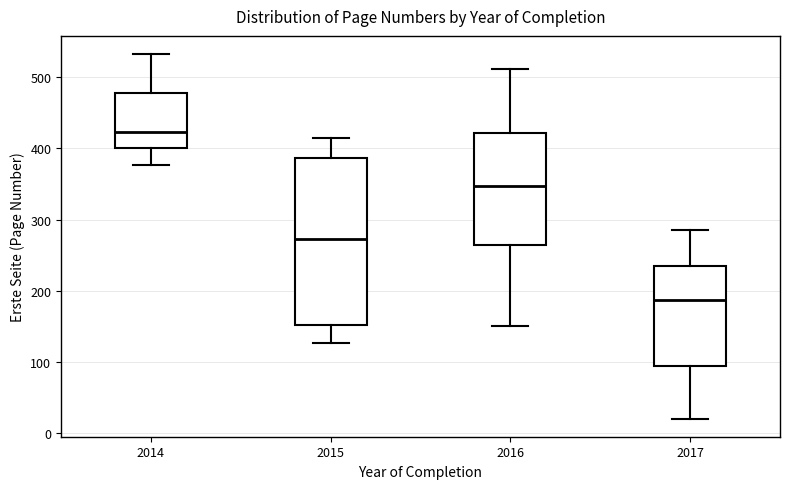

Which box's median line is the highest?

2014